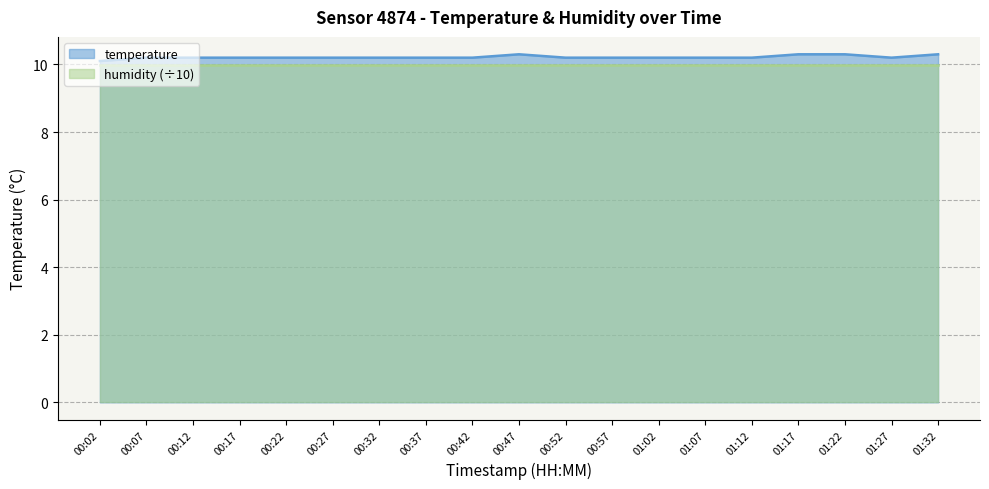

List the labels in order of value, smallest first.

00:02, 00:07, 00:12, 00:17, 00:22, 00:27, 00:32, 00:37, 00:42, 00:52, 00:57, 01:02, 01:07, 01:12, 01:27, 00:47, 01:17, 01:22, 01:32